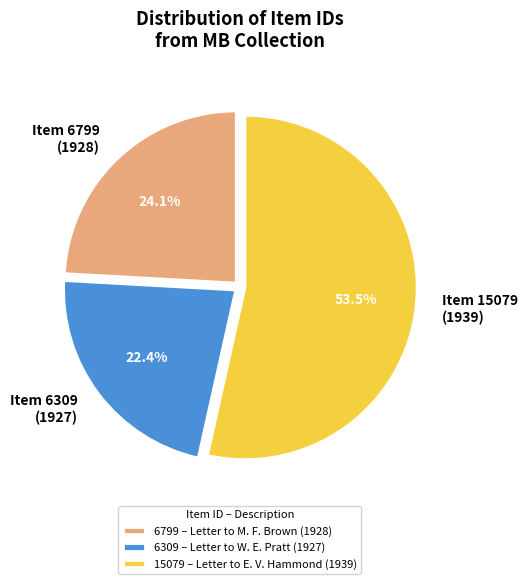

What is the total percentage of Item 6309 (1927) and Item 6799 (1928)?

46.5%